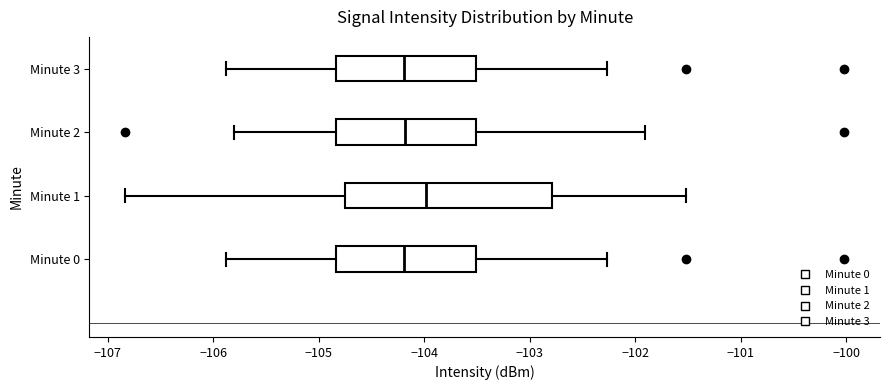

Comparing the boxes themselves (not the whiskers), which one is the widest?

Minute 1